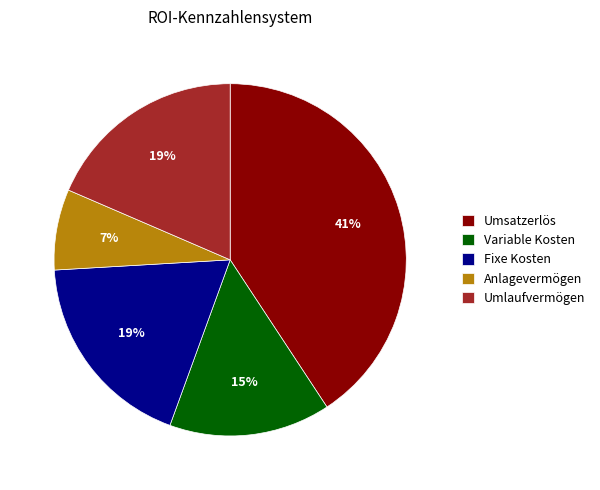

Which category has the smallest portion of the pie?

Anlagevermögen